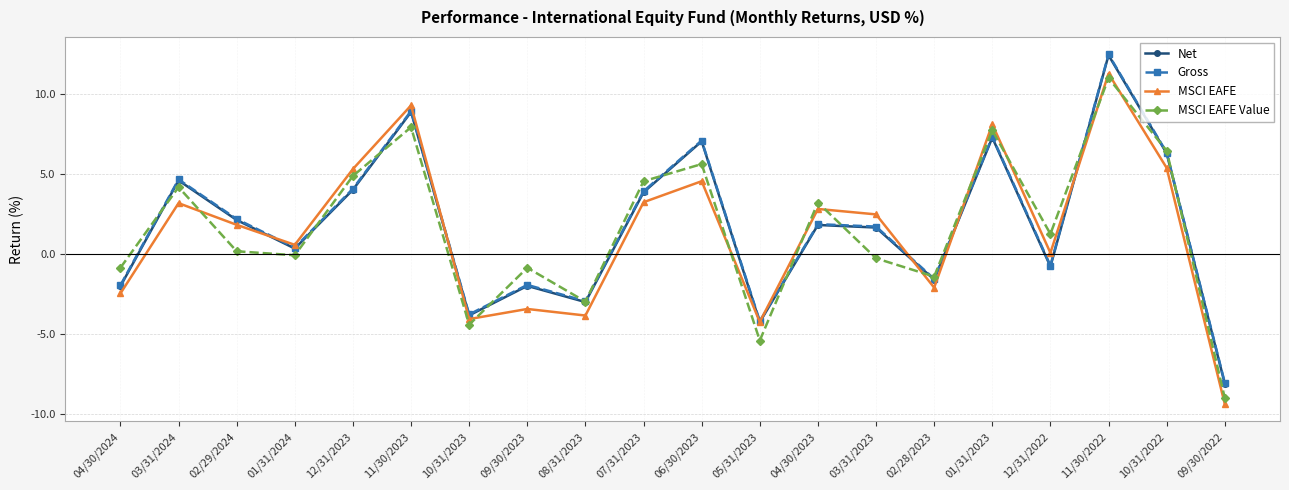

Which series has the largest range (max minus min)?

MSCI EAFE